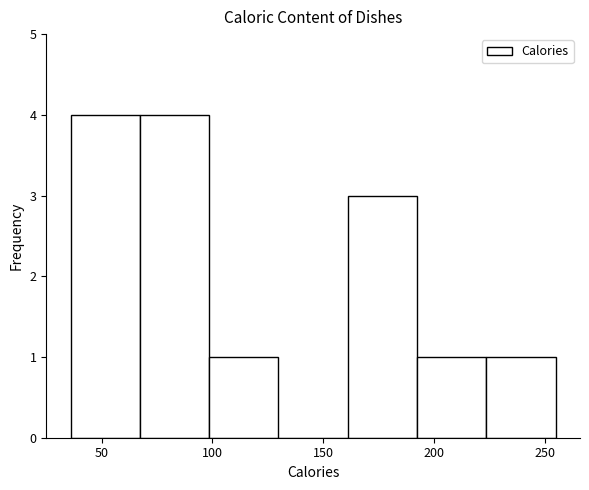

Reading left to right, transcribe this chart: for each bar, give the range it covers on the x-axis and its height. Neither the bar edges nor the heights are printed on the chart, so give them approximately, as read against the axes.

35 to 65: 4
65 to 100: 4
100 to 130: 1
130 to 160: 0
160 to 190: 3
190 to 225: 1
225 to 255: 1